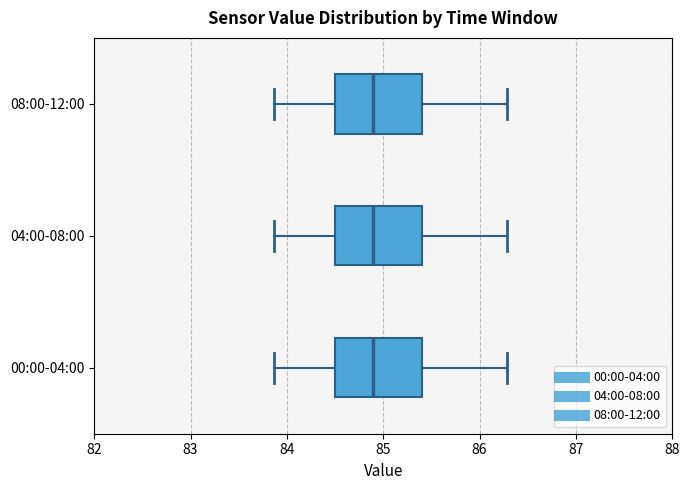

Reading bottom to top, read every box against the x-axis: the position of its median line, the range the box covers, and the ends of its whiskers. The values are not printed on the chart, so give them approximately, as read against the axis.

00:00-04:00: median 84.9, box 84.5 to 85.4, whiskers 83.9 to 86.3
04:00-08:00: median 84.9, box 84.5 to 85.4, whiskers 83.9 to 86.3
08:00-12:00: median 84.9, box 84.5 to 85.4, whiskers 83.9 to 86.3